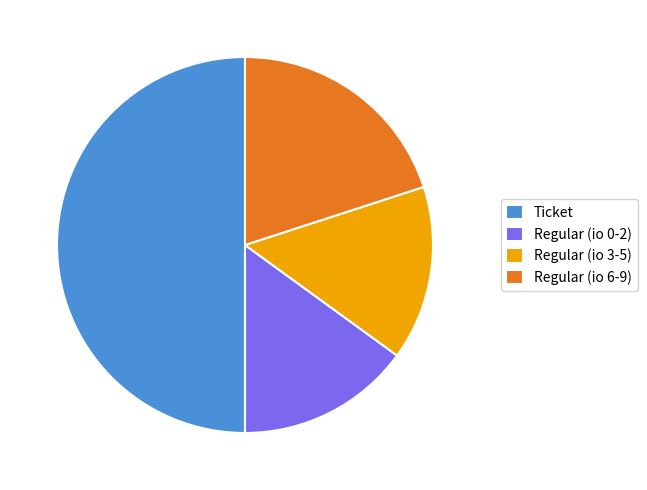

Combined, do Regular (io 3-5) and Ticket account for over 50%?

Yes